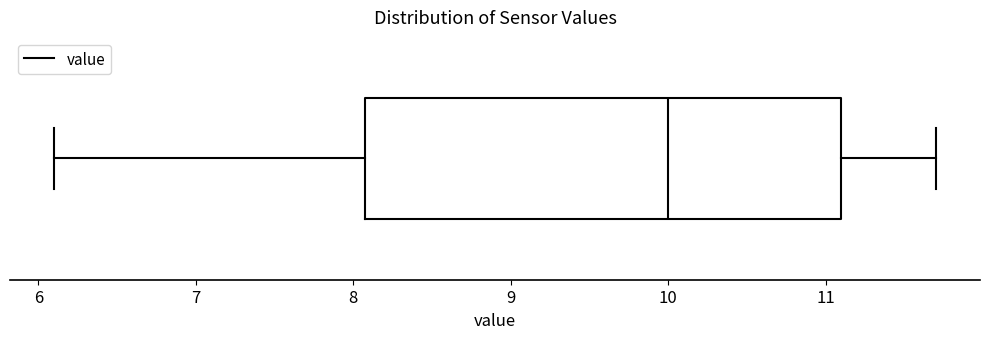

Where does the right whisker of the box end on the x-axis? The values are not printed on the chart, so give them approximately, as read against the axis.

11.7